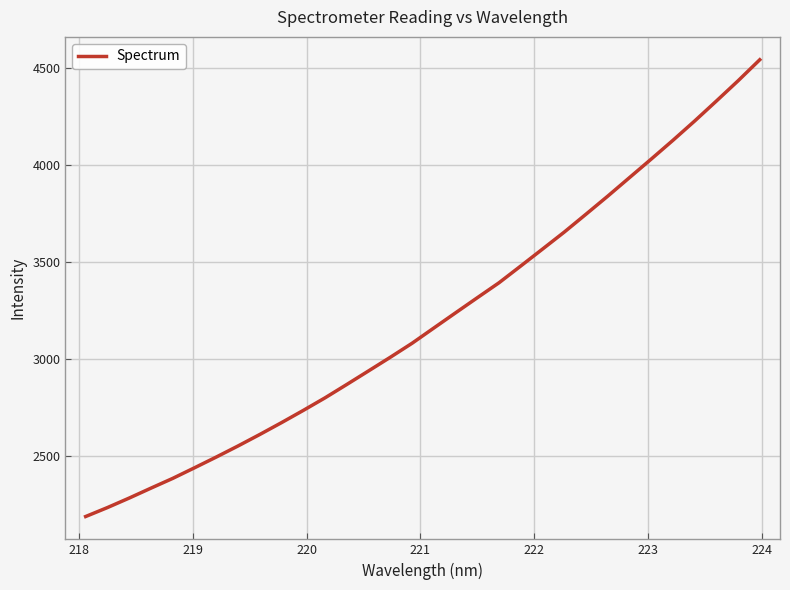

Reading left to right, what are all the values shown in this chart?

2188.1	2234.3	2283.3	2334.5	2384.8	2439.4	2494.8	2552.0	2611.2	2672.4	2735.4	2800.3	2869.2	2939.1	3009.4	3081.6	3160.2	3238.5	3316.4	3393.7	3480.1	3567.3	3654.9	3747.0	3840.1	3935.7	4031.1	4128.0	4227.6	4330.5	4435.0	4543.7